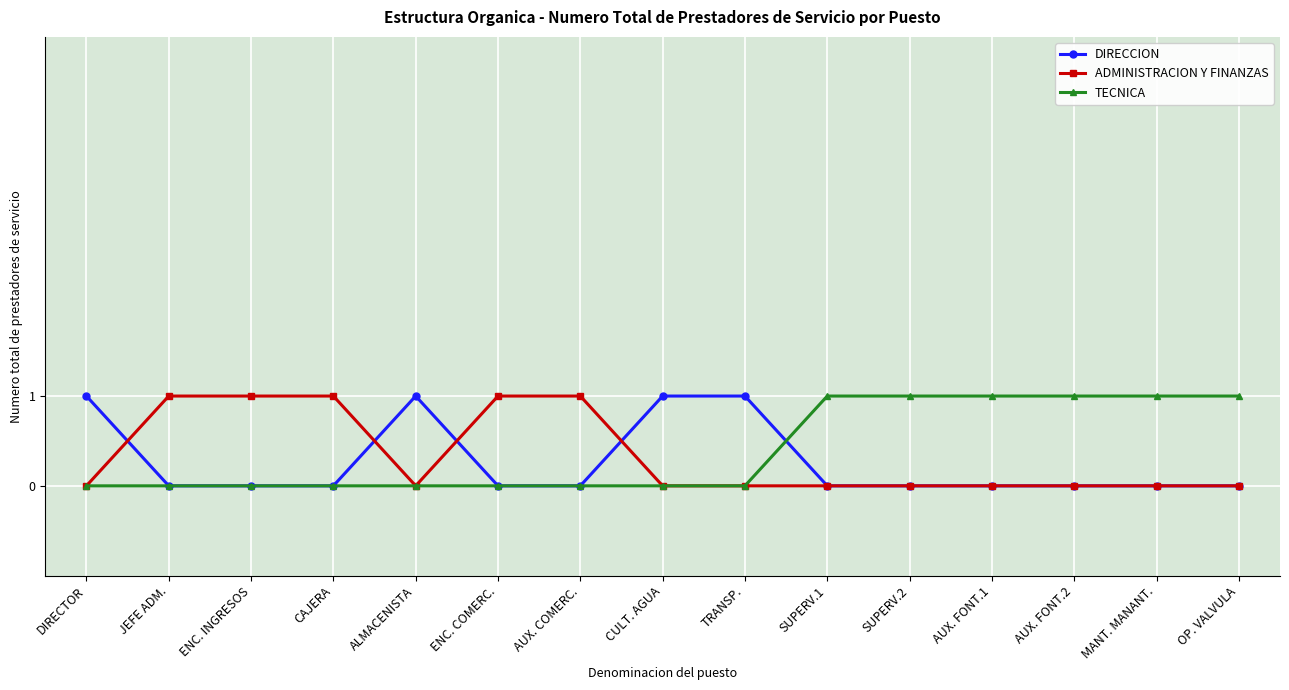

How many series are shown in this chart?

3